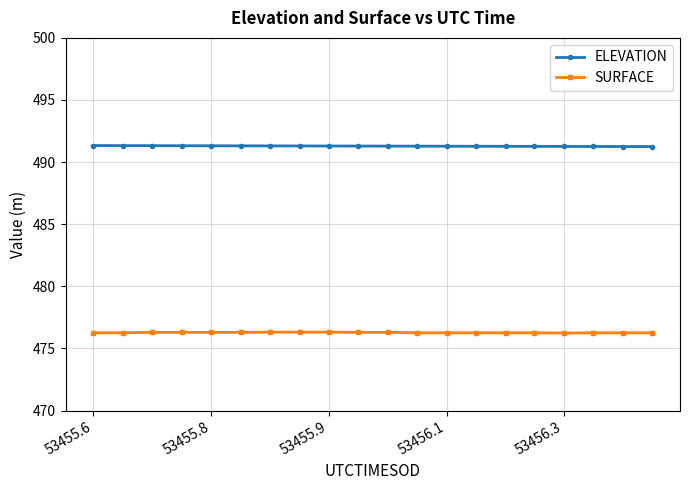

True or false: ELEVATION and SURFACE intersect in this chart.

False